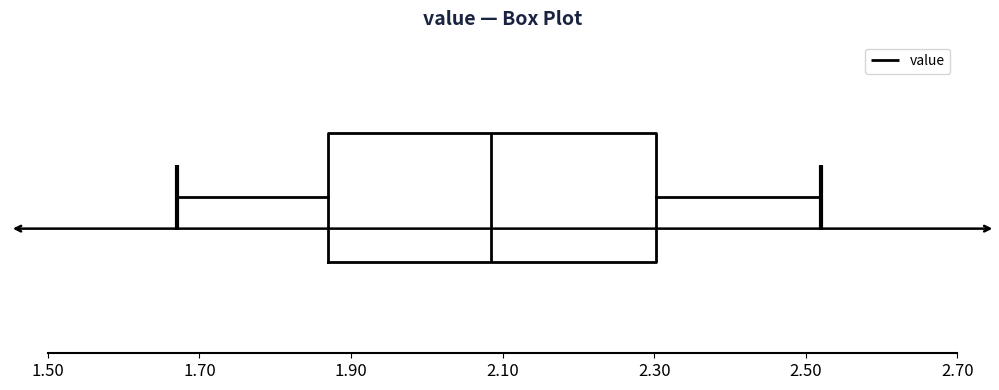

Where does the left whisker of the box end on the x-axis? The values are not printed on the chart, so give them approximately, as read against the axis.

1.68